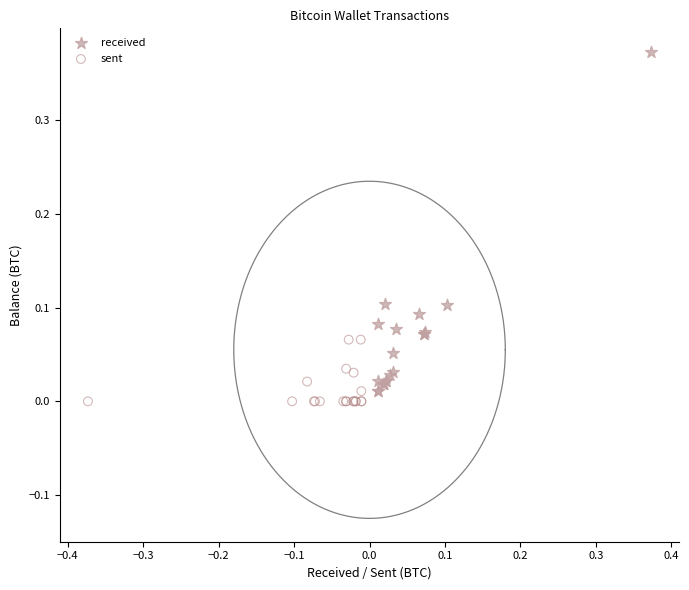

Which series contains the highest Y value?

received